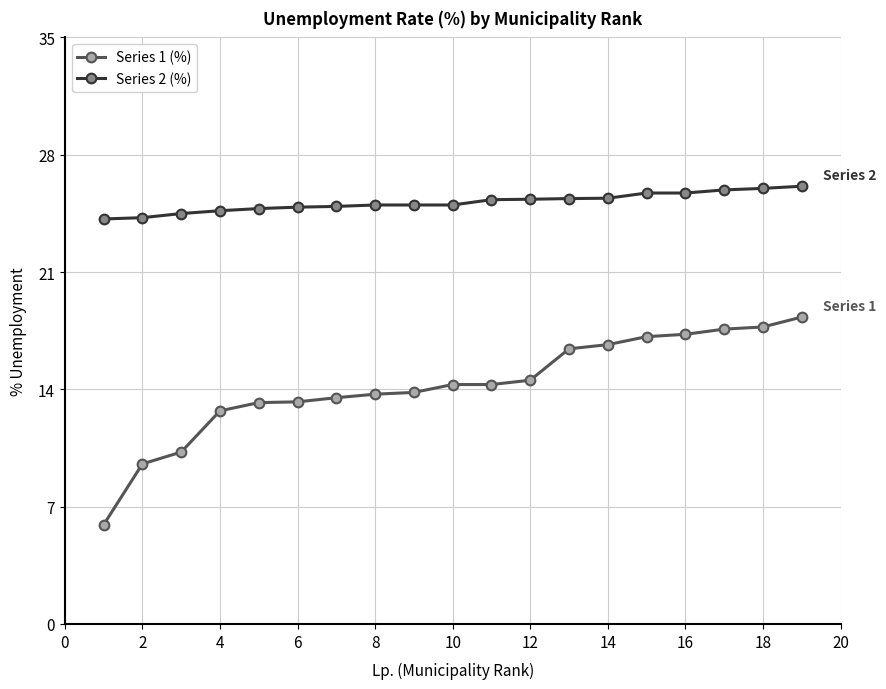

True or false: Series 2 (%) and Series 1 (%) cross at least once.

False